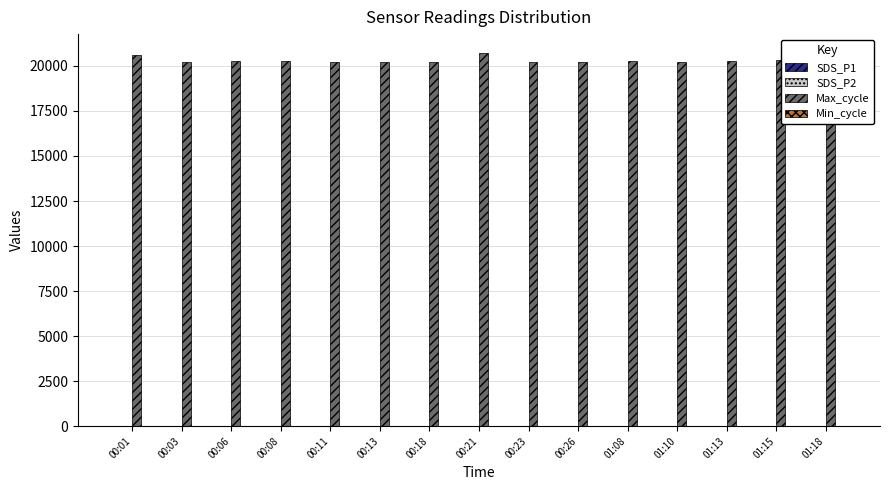

Which series has the largest total across all categories?

Max_cycle